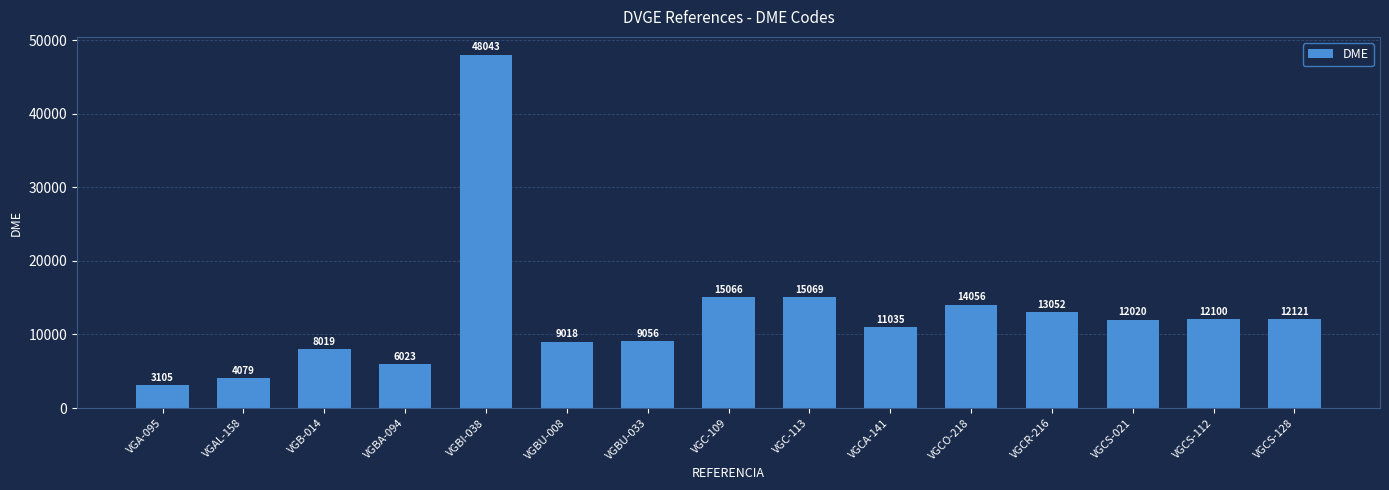

Between VGCS-021 and VGCS-112, which is larger?

VGCS-112